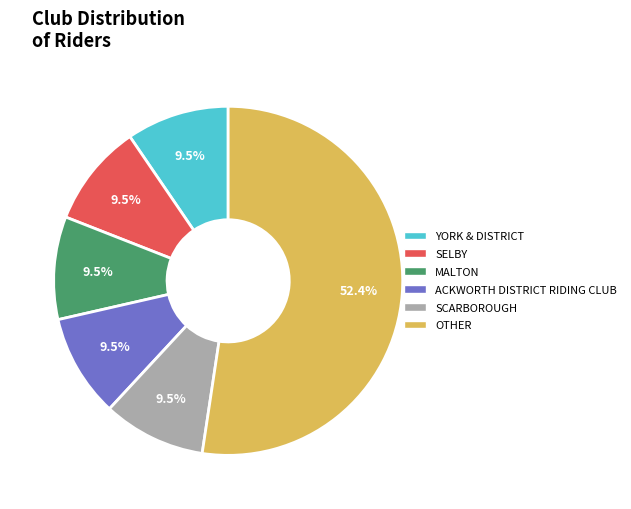

Does OTHER account for over 50% of the chart?

Yes